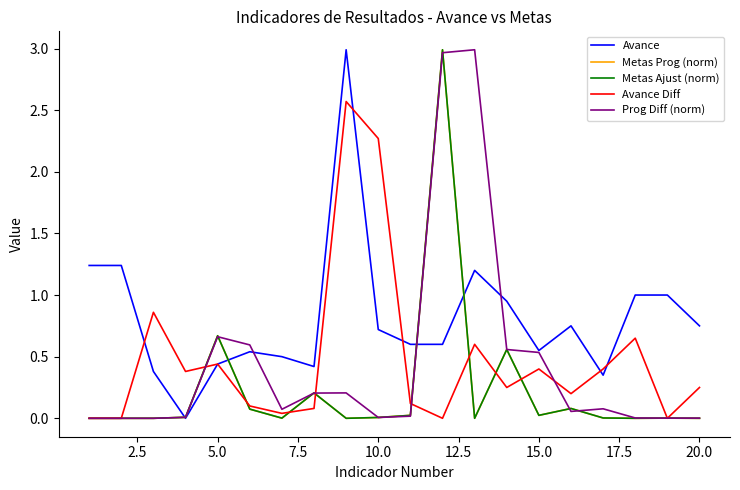

Does the chart have visible grid lines?

No